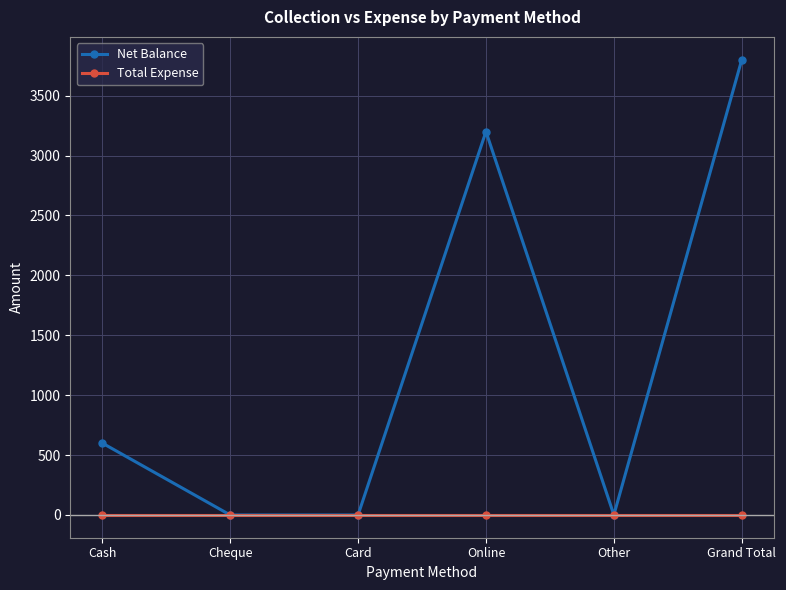

What is the sum of the Net Balance values at Cash and Cheque?

600